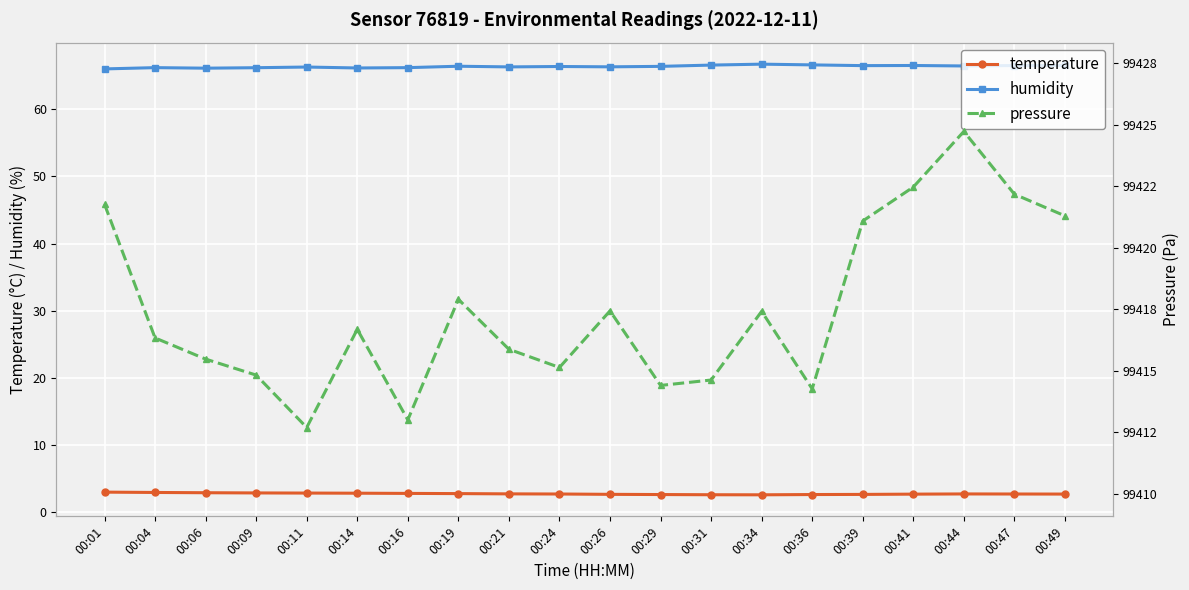

What is the lowest value of the humidity series?

66.0